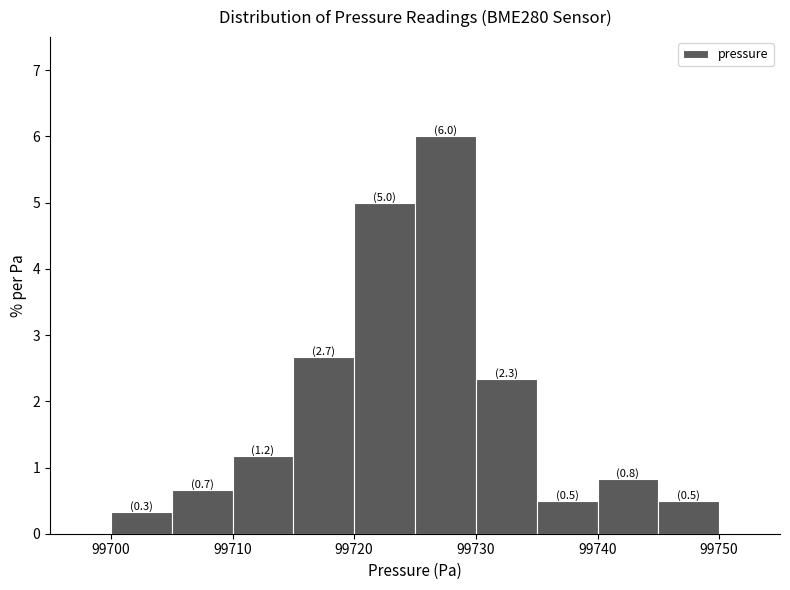

Over which range of the x-axis is the bar tallest?

99725 to 99730